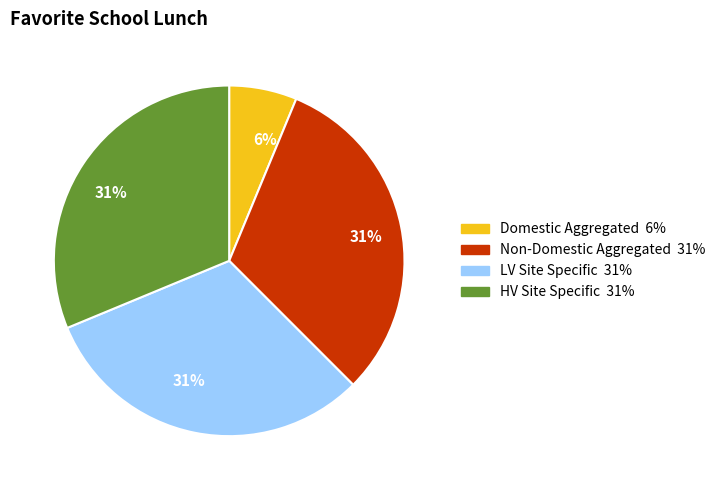

To the nearest percent, what is the average slice percentage?

25%